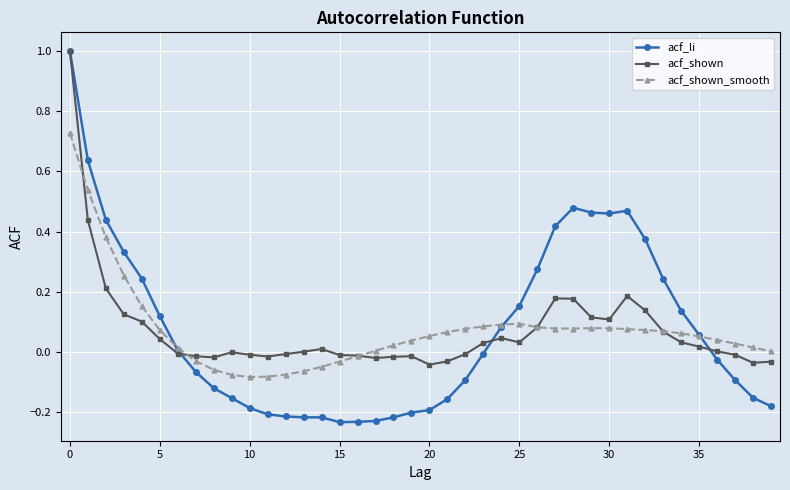

What is the highest value of the acf_li series?

1.0